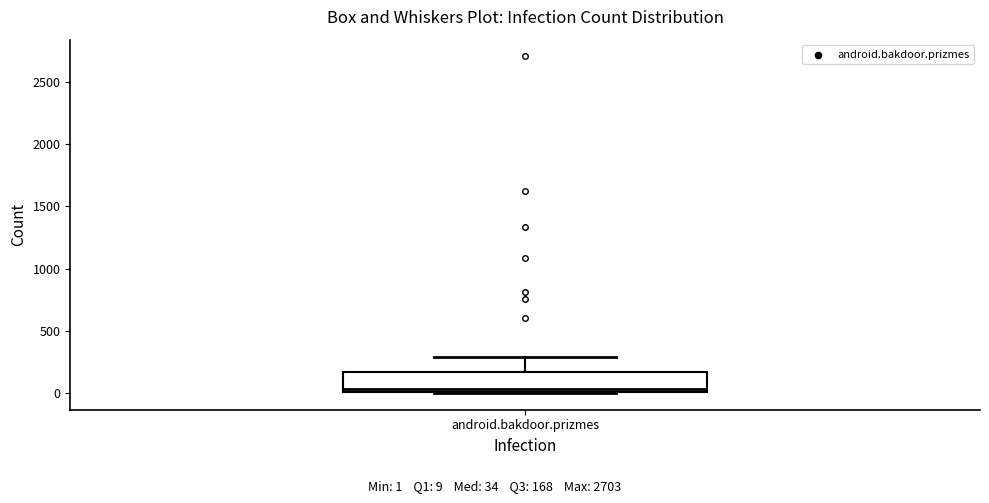

Read this box plot against the y-axis: the position of the median line, the range covered by the box, and the ends of both whiskers. The values are not printed on the chart, so give them approximately, as read against the axis.

median 50, box 0 to 150, whiskers 0 to 300